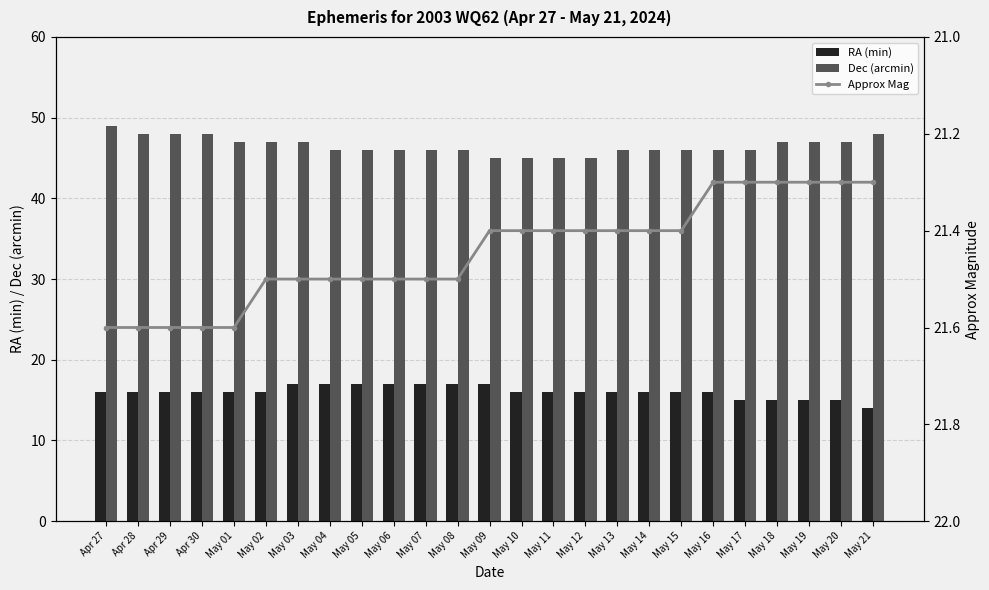

Between May 13 and May 18, which is larger?

May 13